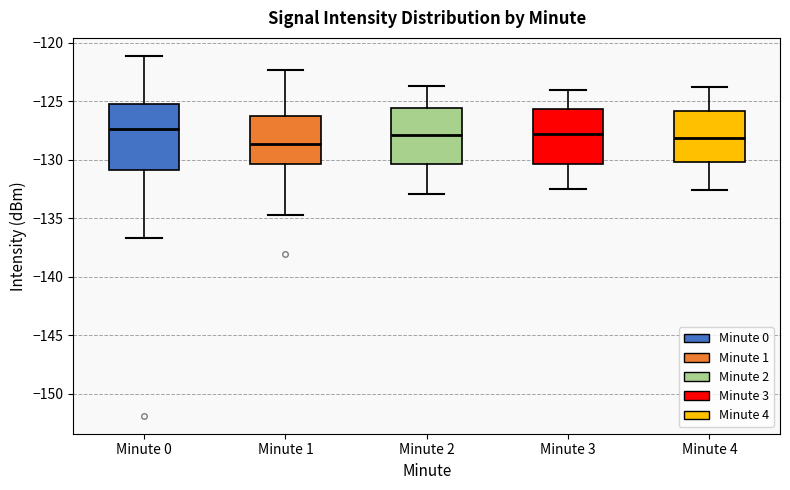

Reading left to right, read every box against the y-axis: the position of its median line, the range the box covers, and the ends of its whiskers. The values are not printed on the chart, so give them approximately, as read against the axis.

Minute 0: median -127.5, box -131.0 to -125.0, whiskers -136.5 to -121.0
Minute 1: median -128.5, box -130.5 to -126.5, whiskers -134.5 to -122.5
Minute 2: median -128.0, box -130.5 to -125.5, whiskers -133.0 to -123.5
Minute 3: median -127.5, box -130.5 to -125.5, whiskers -132.5 to -124.0
Minute 4: median -128.0, box -130.0 to -126.0, whiskers -132.5 to -124.0